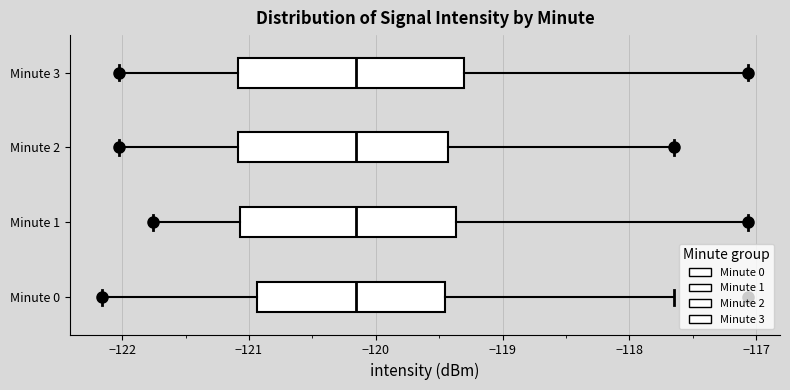

Reading bottom to top, transcribe this box plot: for each box, give where its median line is, the range the box spans, and where its two whiskers end, as read against the x-axis. The values are not printed on the chart, so give them approximately, as read against the axis.

Minute 0: median -120.2, box -120.9 to -119.5, whiskers -122.2 to -117.7
Minute 1: median -120.2, box -121.1 to -119.4, whiskers -121.8 to -117.1
Minute 2: median -120.2, box -121.1 to -119.4, whiskers -122.0 to -117.7
Minute 3: median -120.2, box -121.1 to -119.3, whiskers -122.0 to -117.1